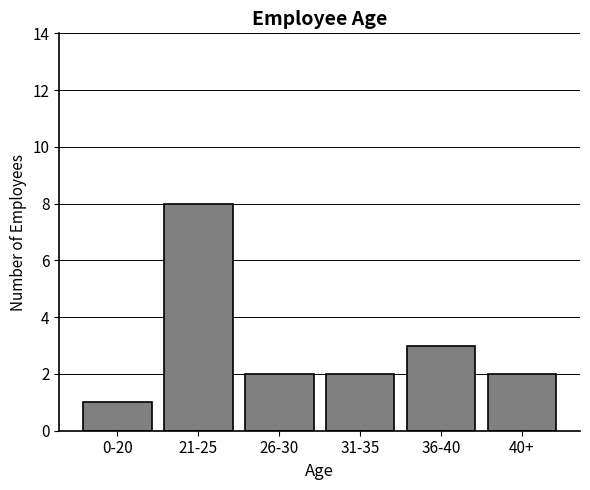

Reading left to right, extract all data points from this chart.

1	8	2	2	3	2